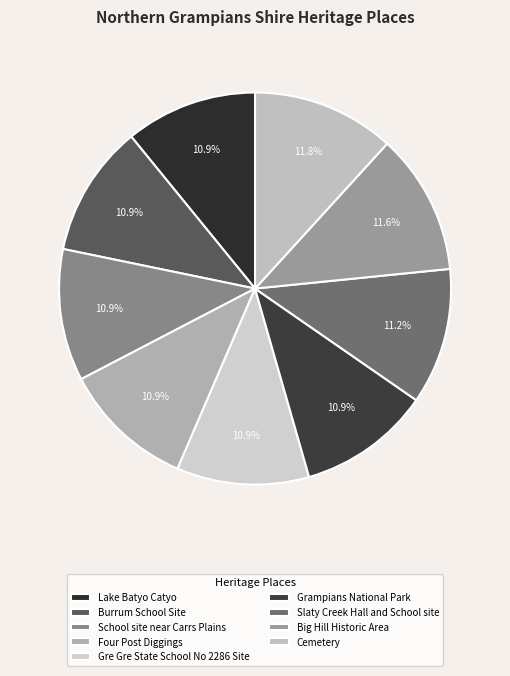

Does Grampians National Park account for over 50% of the chart?

No